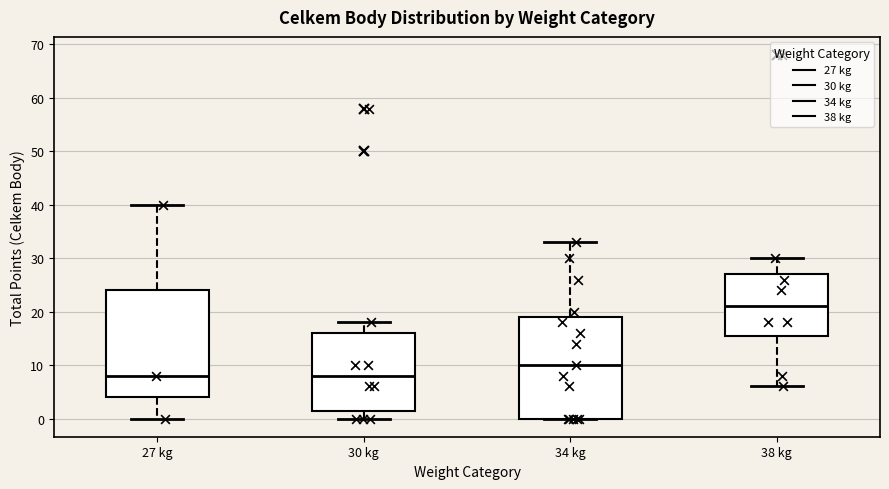

Where is the upper edge of the box for 30 kg on the y-axis? The values are not printed on the chart, so give them approximately, as read against the axis.

16